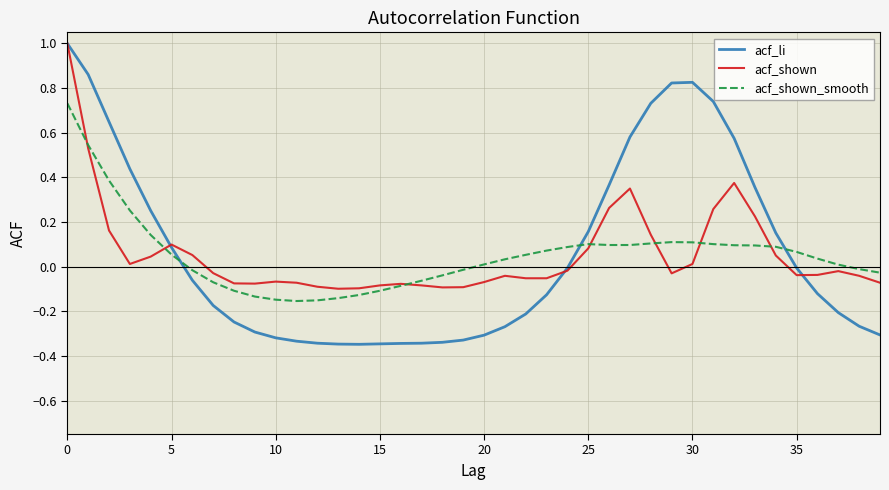

How many values in the acf_shown_smooth series are below 0?

16